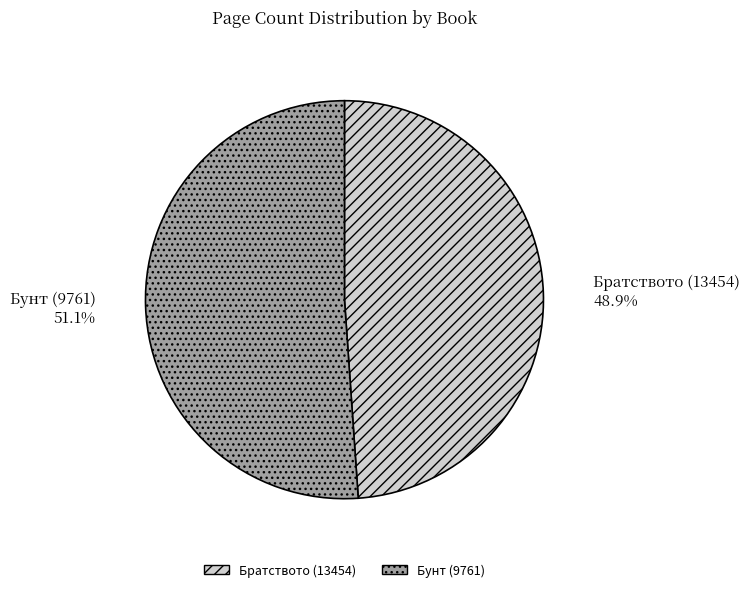

What is the smallest slice in the pie chart?

Братството (13454)